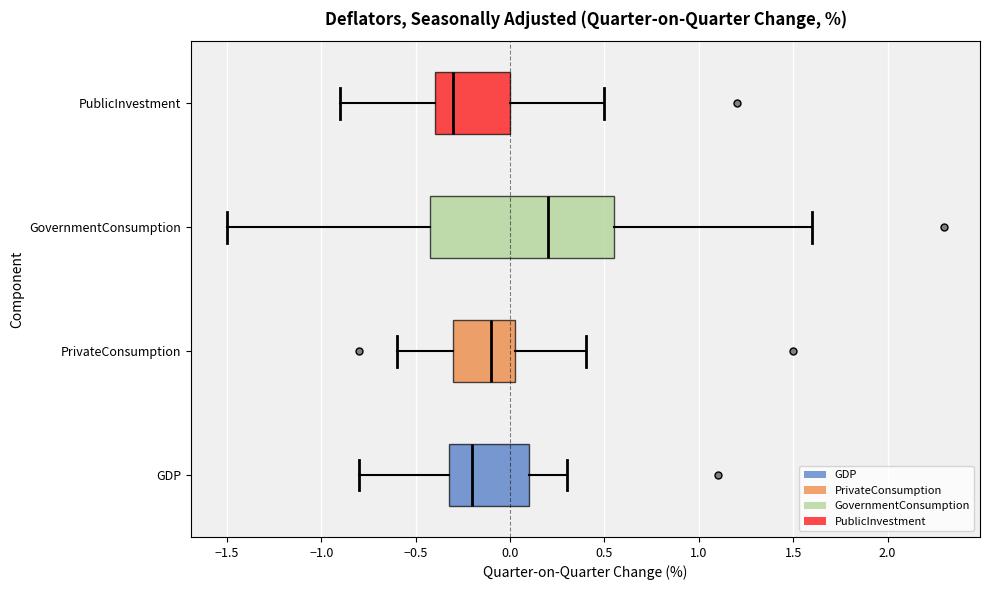

Reading bottom to top, transcribe this box plot: for each box, give where its median line is, the range the box spans, and where its two whiskers end, as read against the x-axis. The values are not printed on the chart, so give them approximately, as read against the axis.

GDP: median -0.20, box -0.30 to 0.10, whiskers -0.80 to 0.30
PrivateConsumption: median -0.10, box -0.30 to 0.05, whiskers -0.60 to 0.40
GovernmentConsumption: median 0.20, box -0.40 to 0.55, whiskers -1.50 to 1.60
PublicInvestment: median -0.30, box -0.40 to 0.00, whiskers -0.90 to 0.50